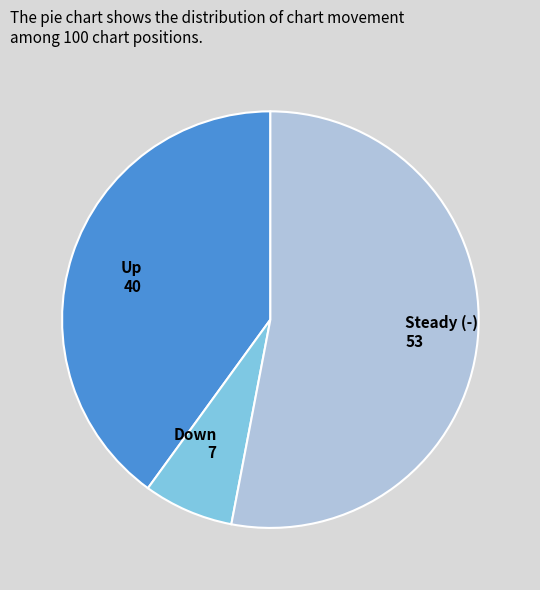

Is there a majority slice in this chart?

Yes